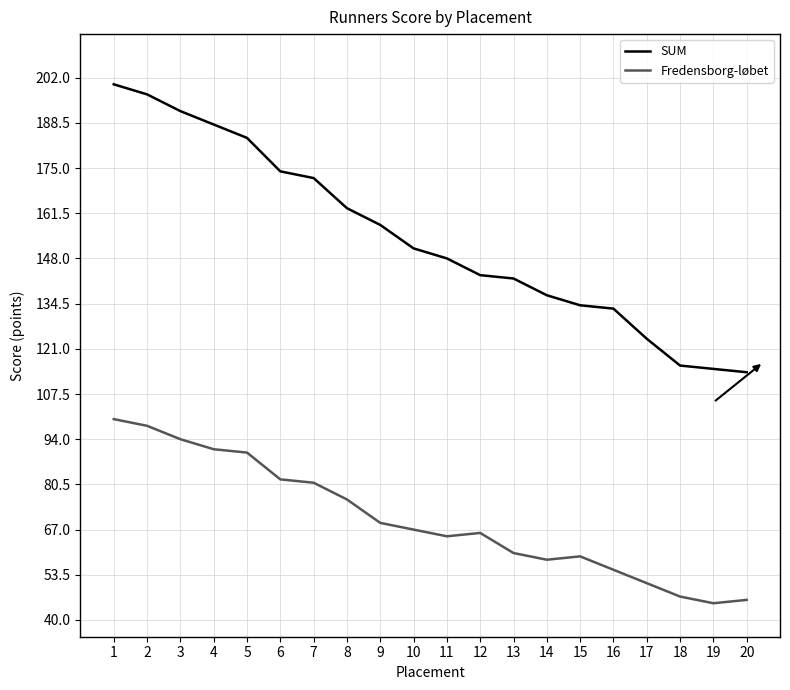

Which series has the widest spread of values?

SUM